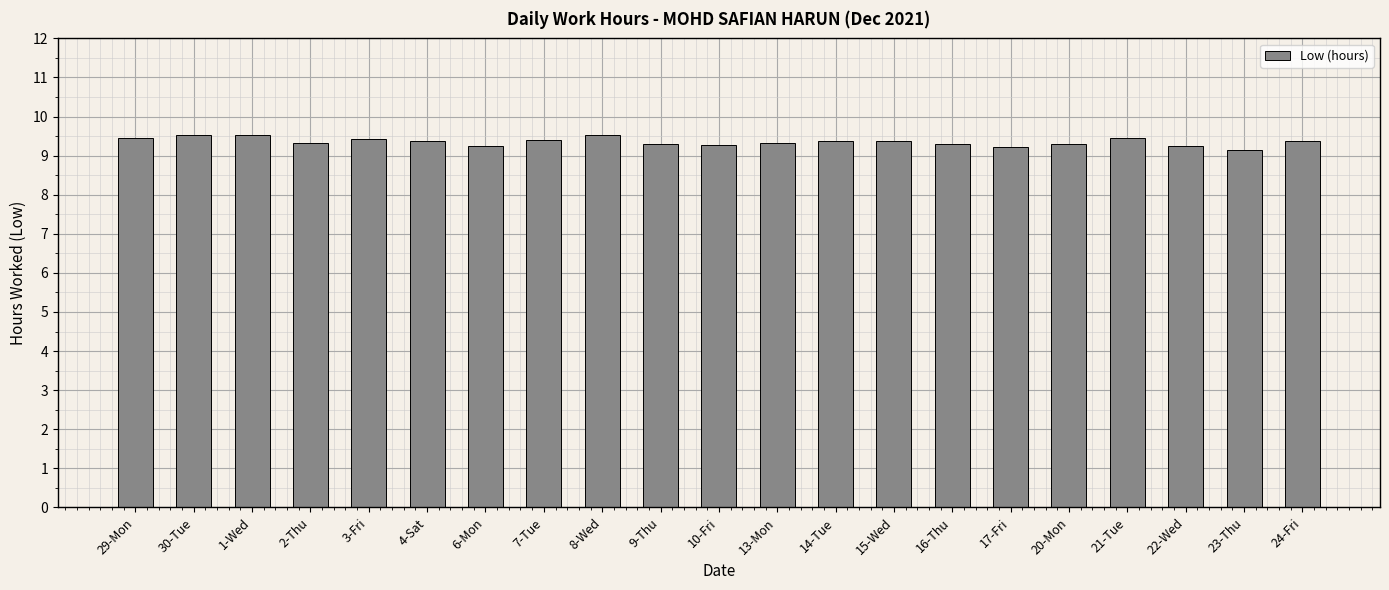

The value at 4-Sat is 9.4. True or false?

True